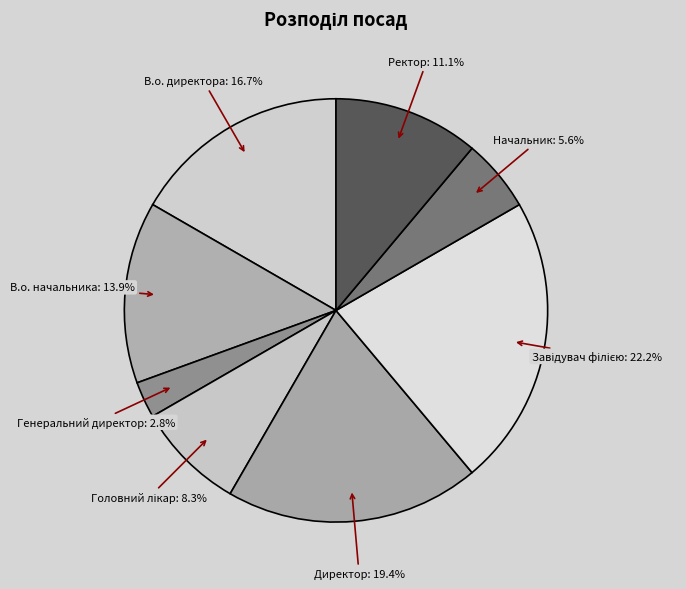

Combined, do Ректор and Начальник account for over 50%?

No